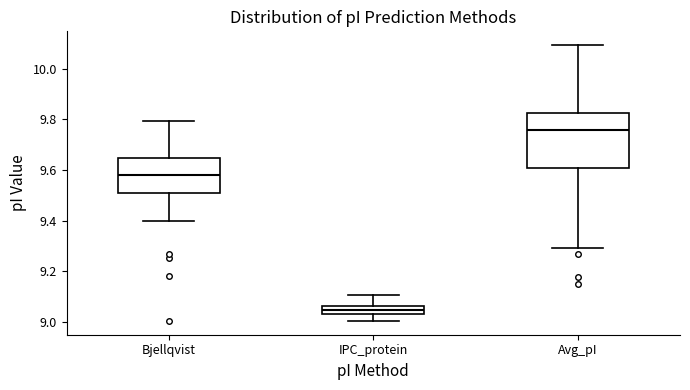

Reading left to right, read every box against the y-axis: the position of its median line, the range the box covers, and the ends of its whiskers. The values are not printed on the chart, so give them approximately, as read against the axis.

Bjellqvist: median 9.58, box 9.50 to 9.64, whiskers 9.40 to 9.80
IPC_protein: median 9.04 (inside the box), box 9.04 to 9.06, whiskers 9.00 to 9.10
Avg_pI: median 9.76, box 9.60 to 9.82, whiskers 9.30 to 10.10